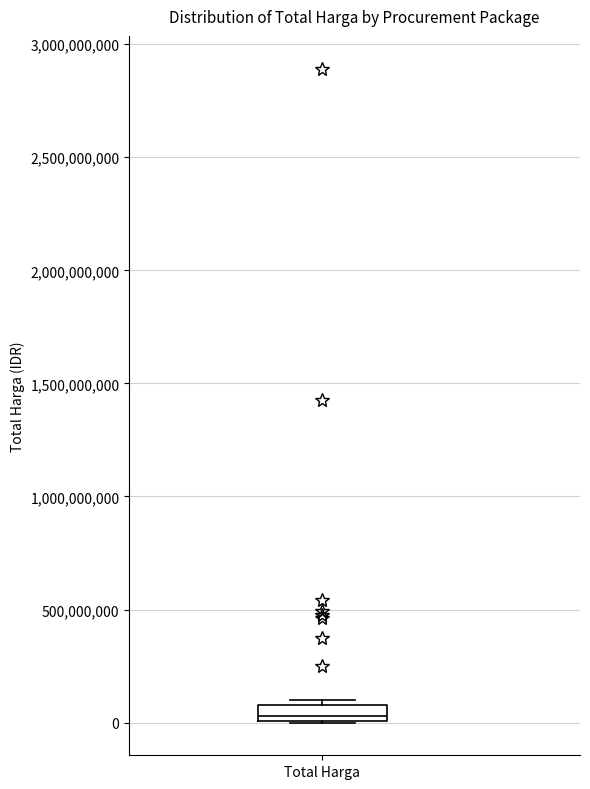

Where is the lower edge of the box for Total Harga on the y-axis? The values are not printed on the chart, so give them approximately, as read against the axis.

0